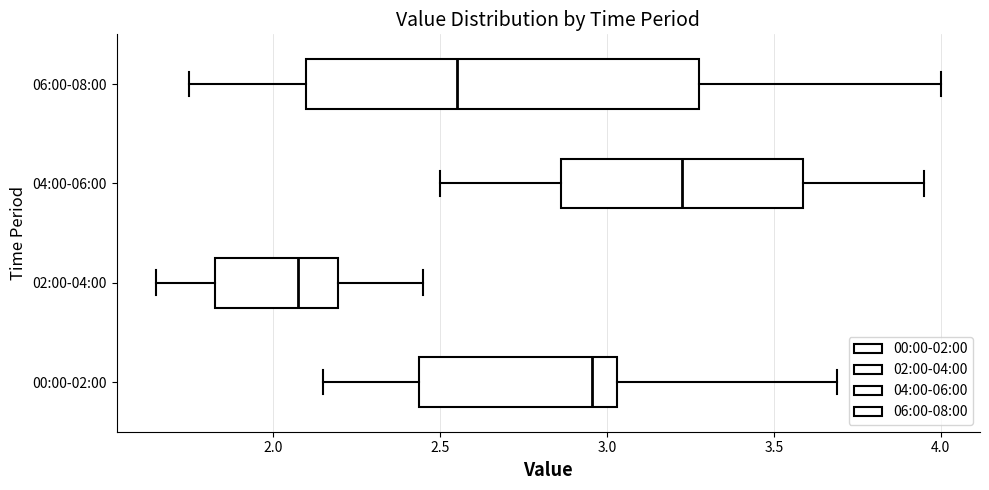

Where does the median line of the box for 06:00-08:00 sit on the x-axis? The values are not printed on the chart, so give them approximately, as read against the axis.

2.55